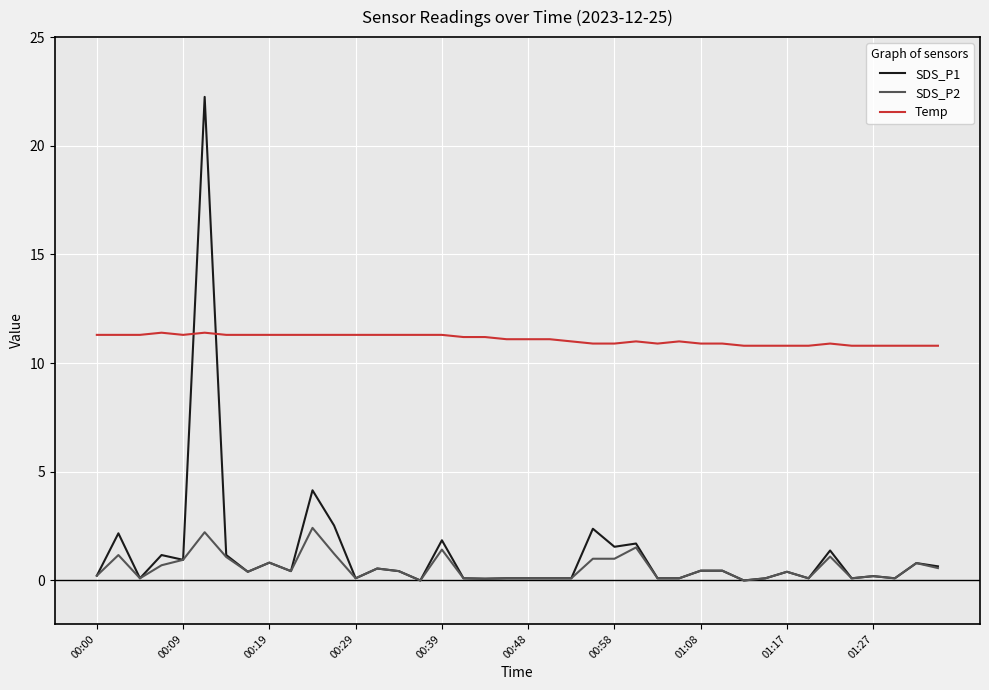

Rank the series by their maximum value, from lowest to highest.

SDS_P2, Temp, SDS_P1